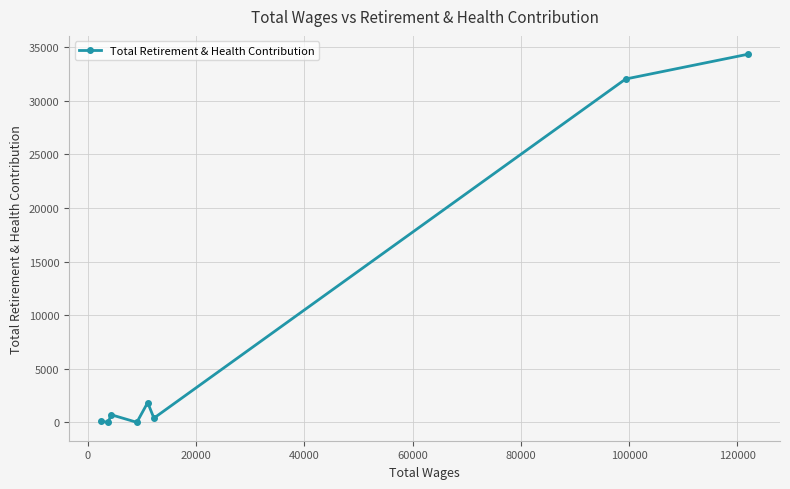

What is the sum of all values?

69386